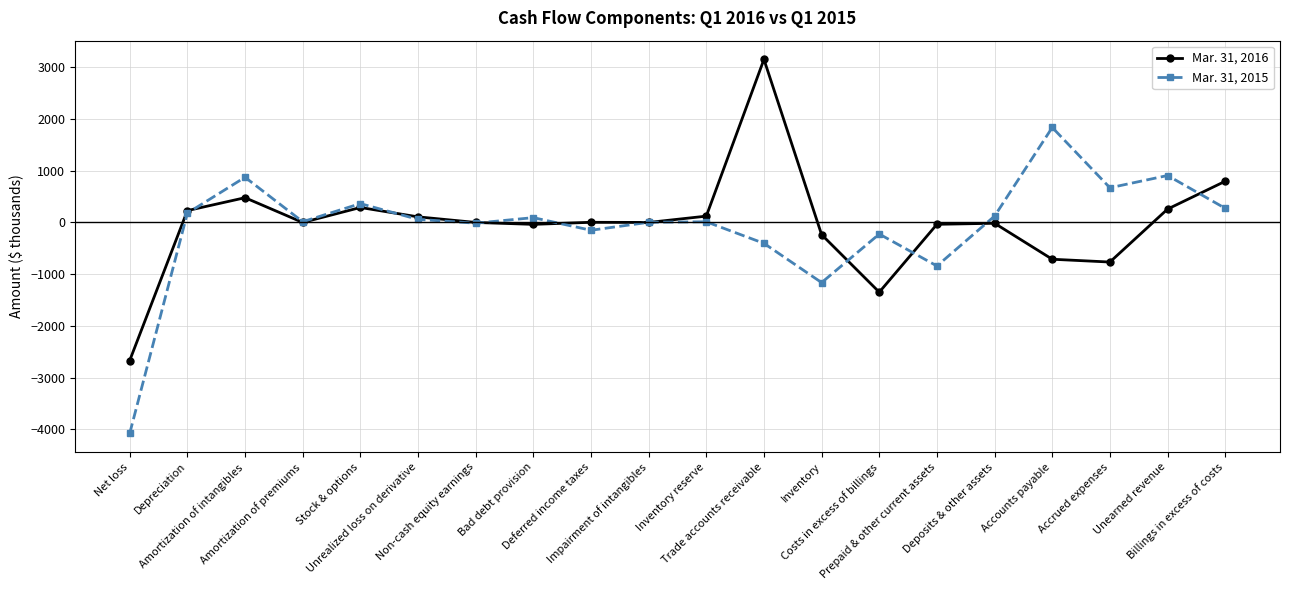

Where does the Mar. 31, 2016 series first go above 0?

Depreciation